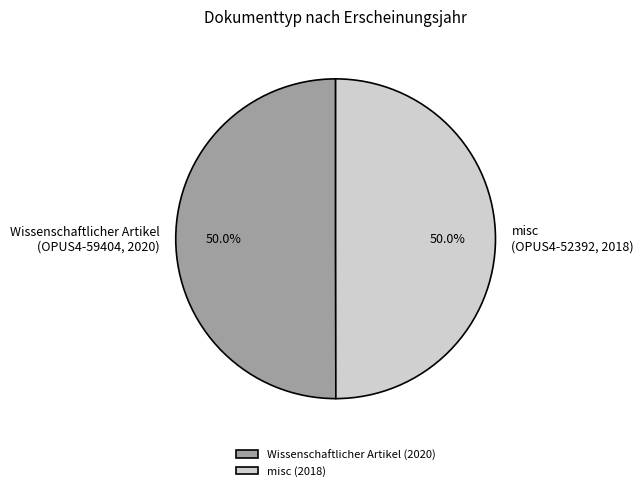

What portion of the pie excludes Wissenschaftlicher Artikel (2020)?

50.0%